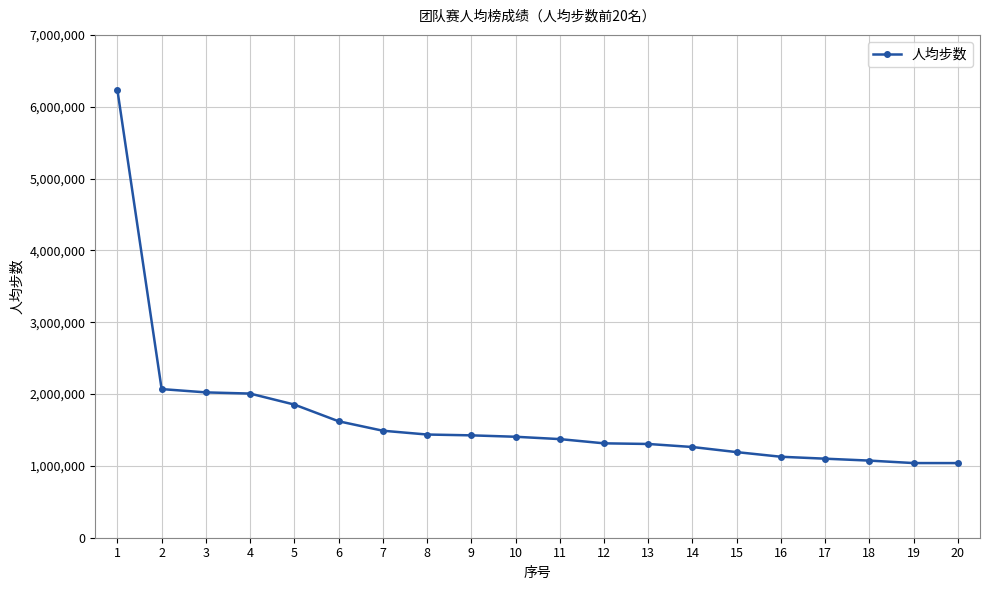

What is the difference between the maximum and minimum values?

5194142.2